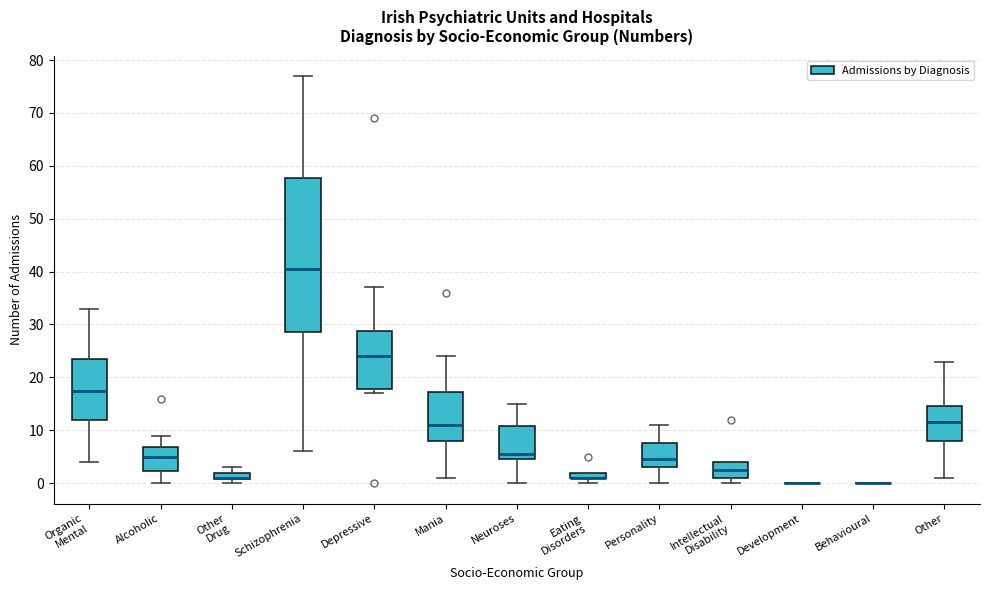

Comparing the boxes themselves (not the whiskers), which one is the tallest?

Schizophrenia